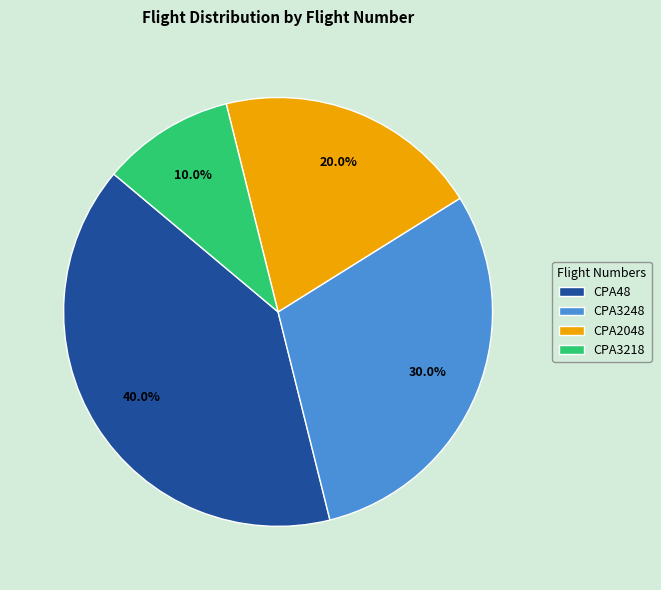

Is the sum of CPA3218 and CPA3248 greater than half?

No